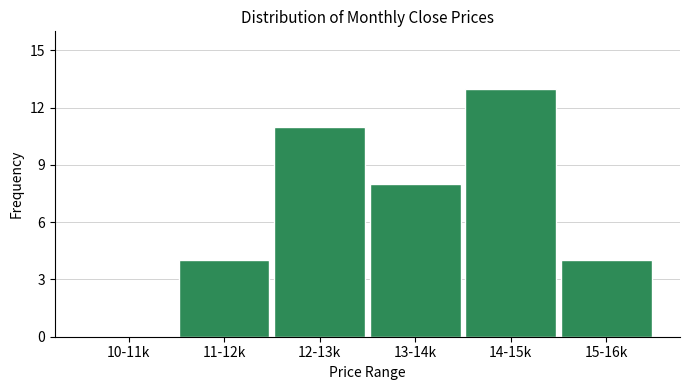

Reading left to right, what are all the values shown in this chart?

10-11k=0	11-12k=4	12-13k=11	13-14k=8	14-15k=13	15-16k=4